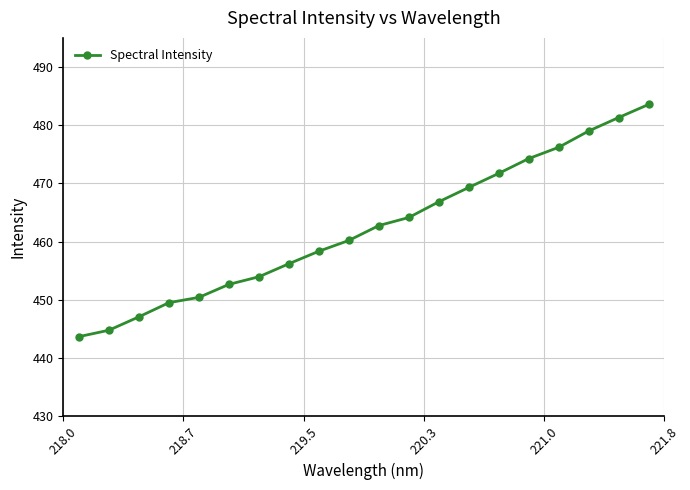

What is the minimum value shown in the chart?

443.7